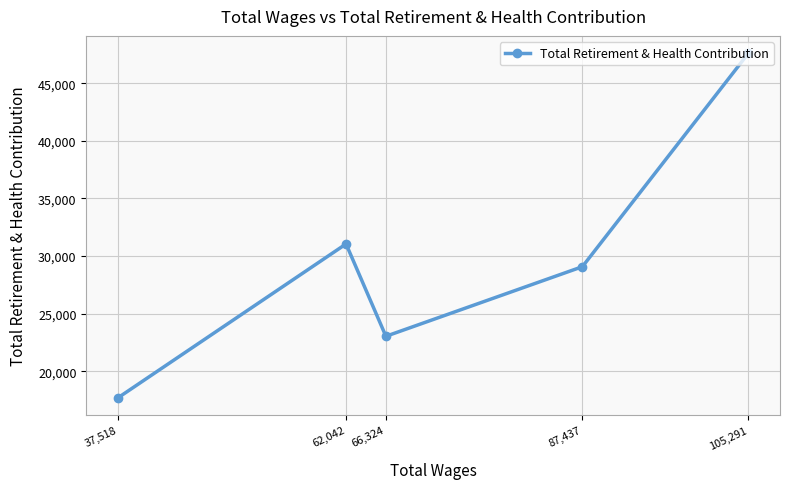

Read the value at 37,518.

17692